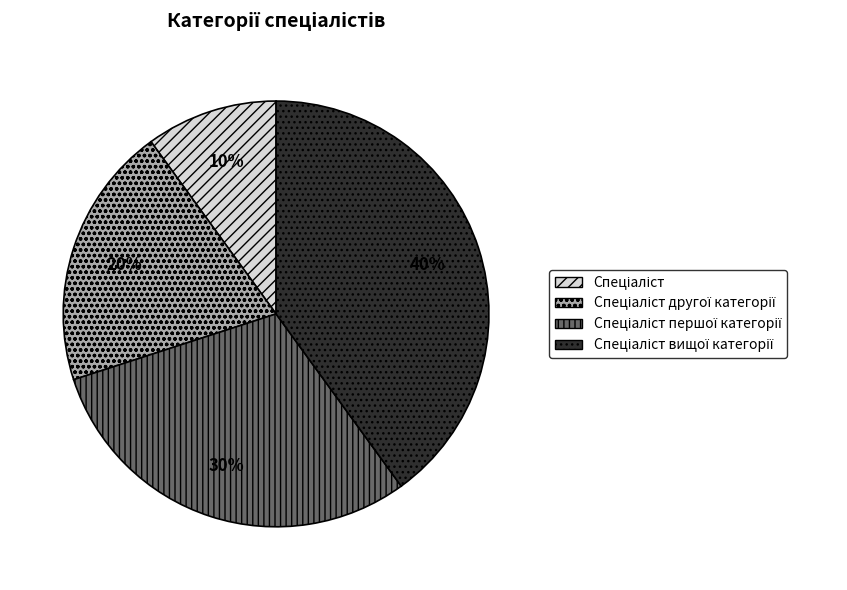

How many slices are in this pie chart?

4